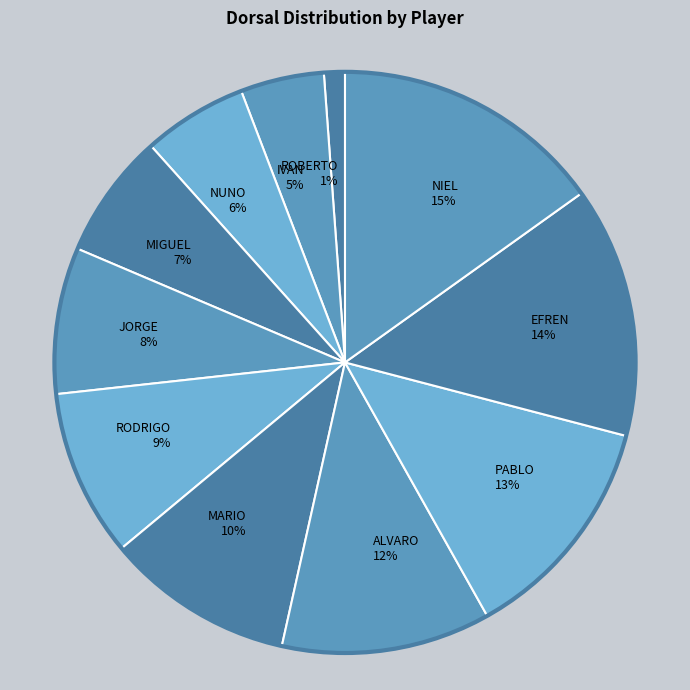

Is the sum of NUNO and NIEL greater than half?

No